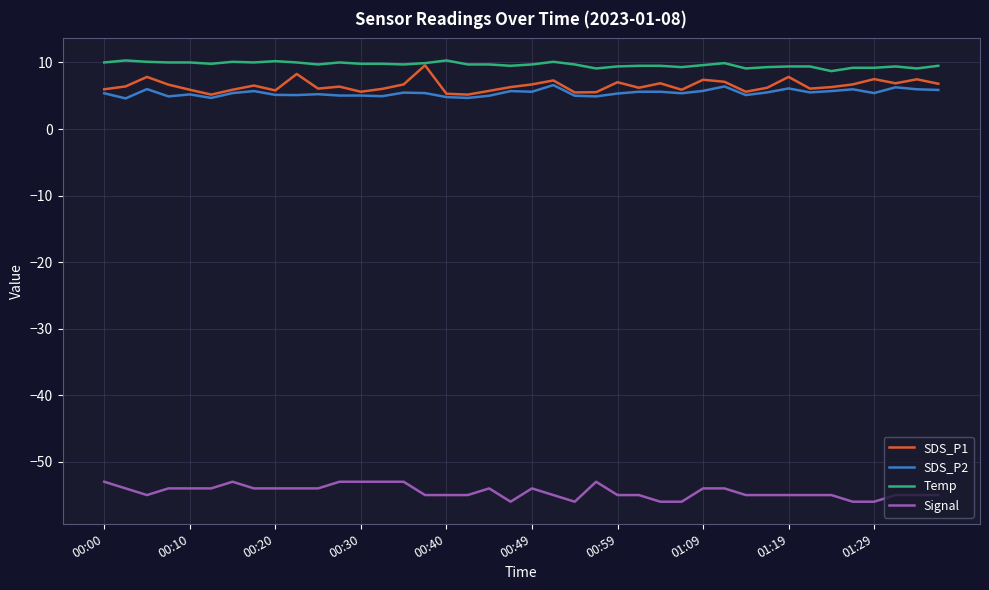

True or false: SDS_P2 and Signal intersect in this chart.

False